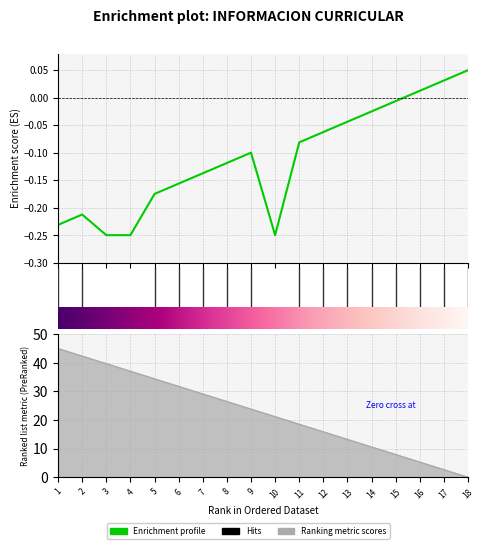

What is the sum of the values at 17 and 2?

-0.2